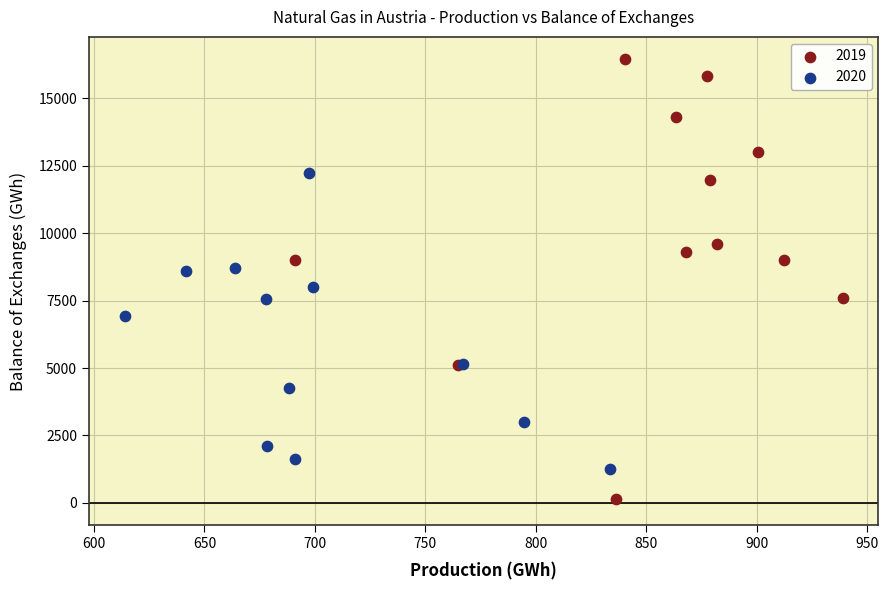

Which series reaches the maximum Y coordinate?

2019